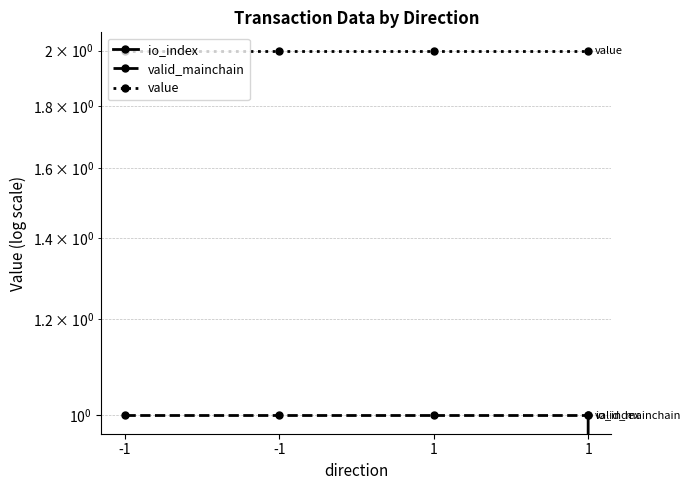

What is the sum of all io_index values?

1.0